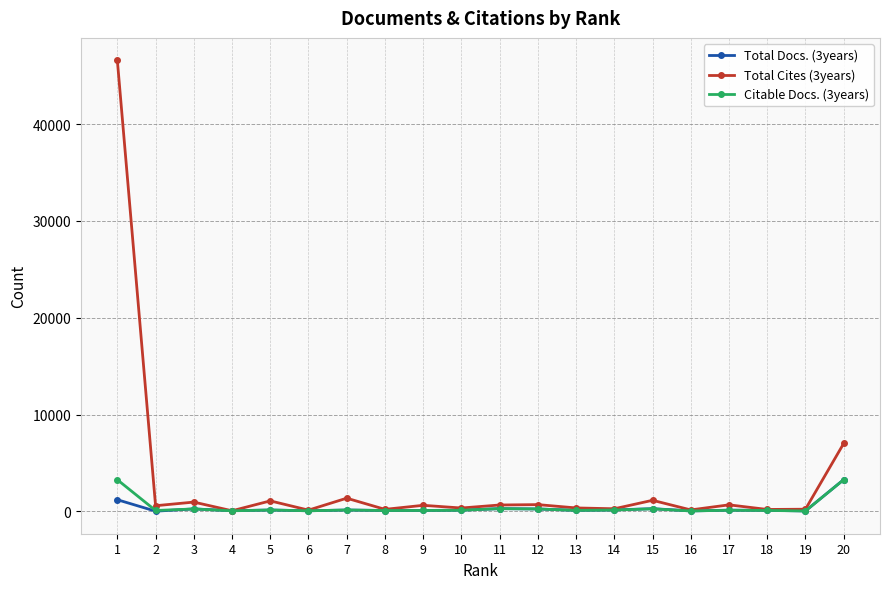

Which series has the largest total across all categories?

Total Cites (3years)